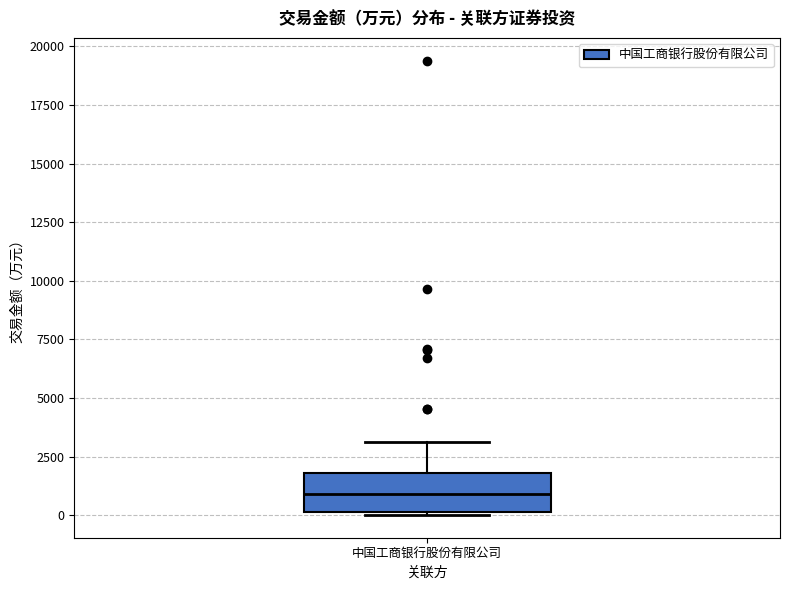

Read this box plot against the y-axis: the position of the median line, the range covered by the box, and the ends of both whiskers. The values are not printed on the chart, so give them approximately, as read against the axis.

median 1000, box 0 to 2000, whiskers 0 to 3000